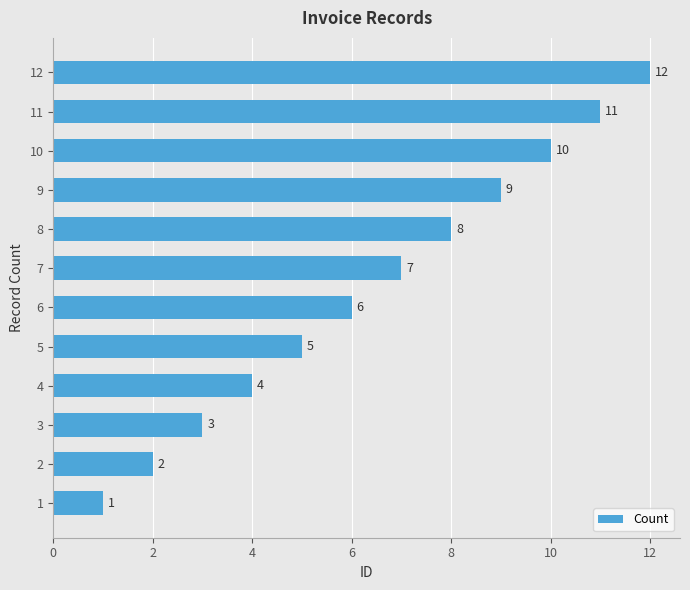

Where is the data nearest to the value 6?

6